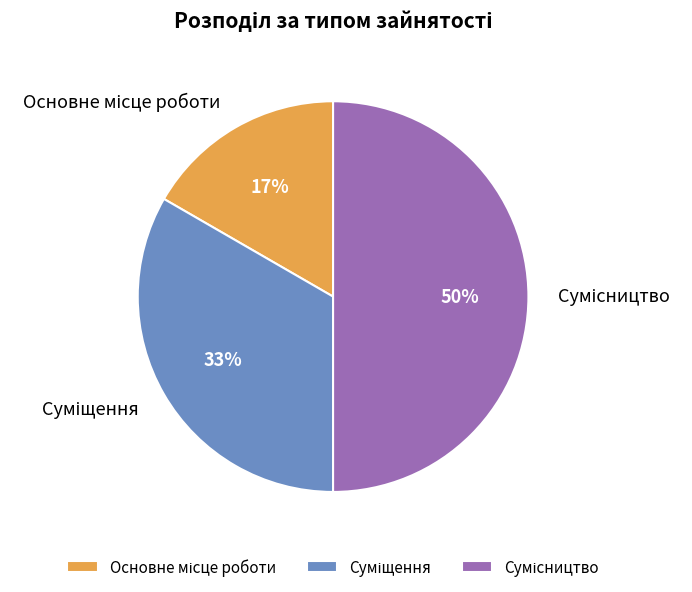

To the nearest percent, what is the difference between the largest and smallest slice percentages?

33%